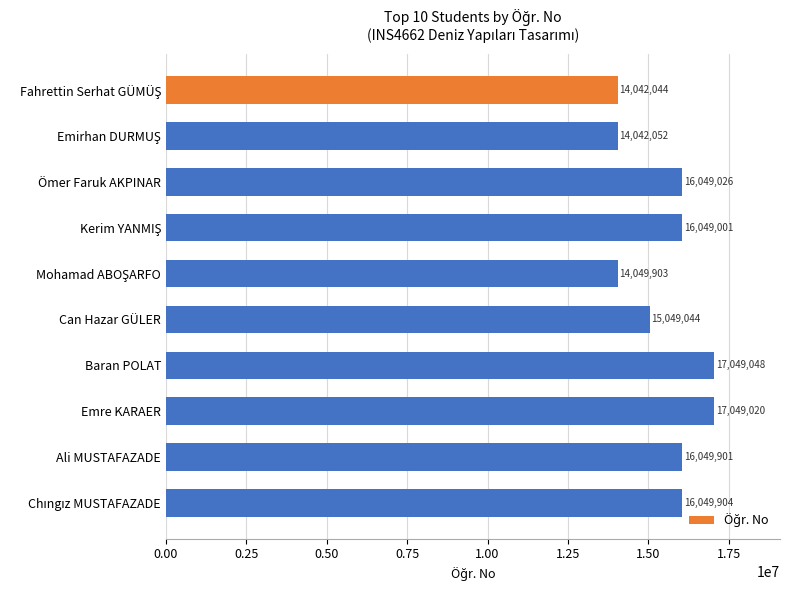

How many categories are shown in the chart?

10